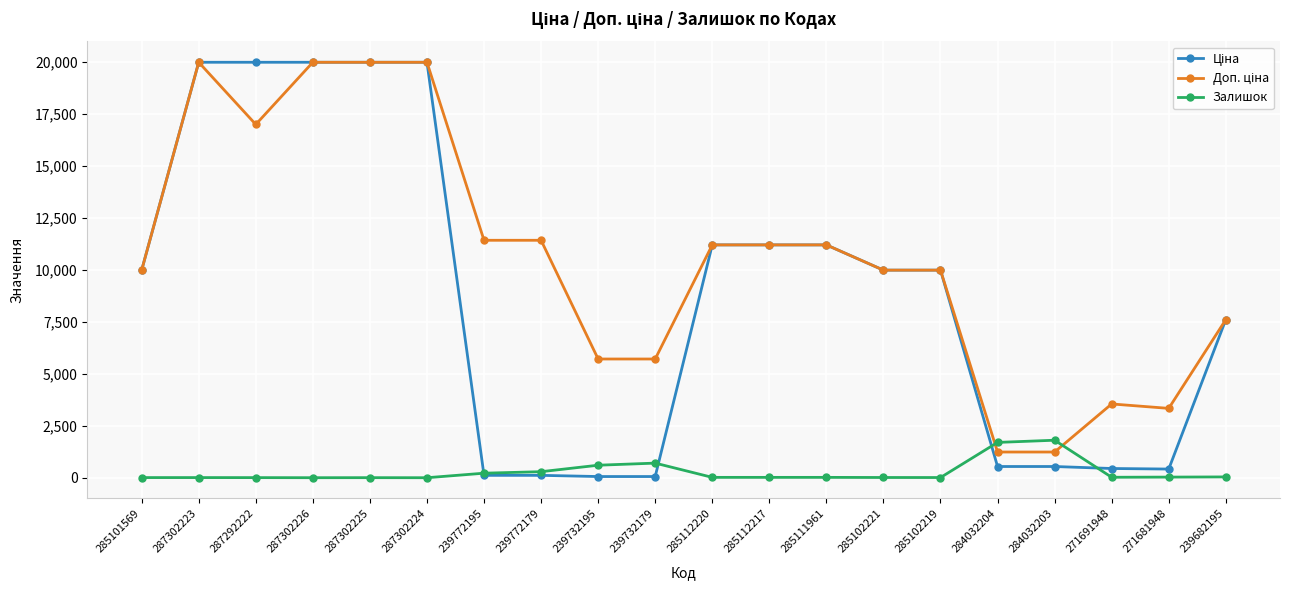

True or false: Залишок has more than 0 points higher than both neighbors.

True